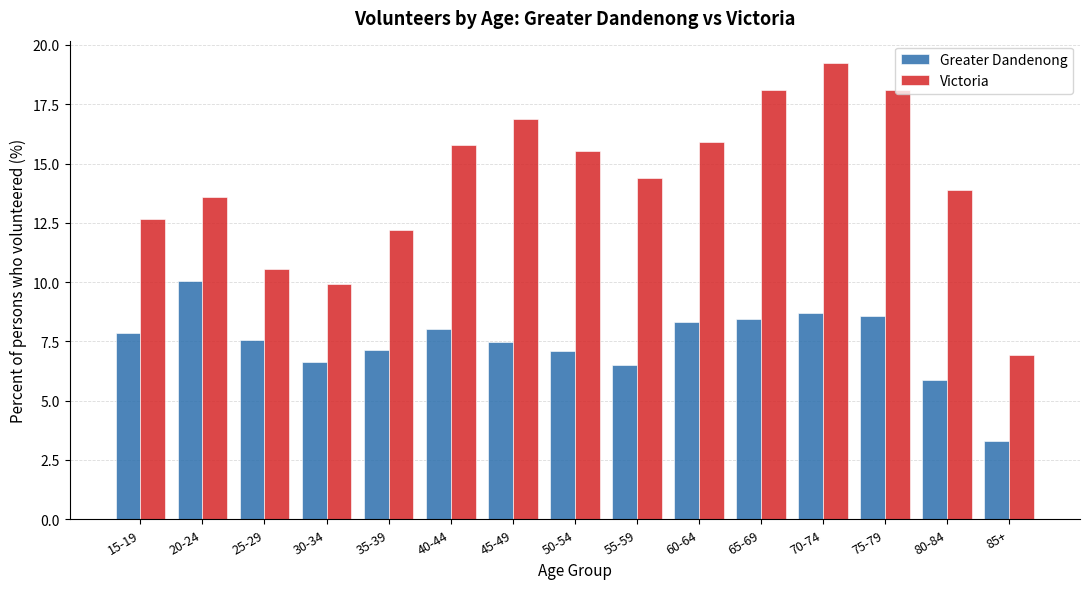

Reading left to right, what are all the values shown in this chart?

Greater Dandenong: 15-19=7.8	20-24=10.1	25-29=7.5	30-34=6.6	35-39=7.1	40-44=8.0	45-49=7.5	50-54=7.1	55-59=6.5	60-64=8.3	65-69=8.4	70-74=8.7	75-79=8.6	80-84=5.9	85+=3.3
Victoria: 15-19=12.7	20-24=13.6	25-29=10.6	30-34=9.9	35-39=12.2	40-44=15.8	45-49=16.9	50-54=15.5	55-59=14.4	60-64=15.9	65-69=18.1	70-74=19.2	75-79=18.1	80-84=13.9	85+=6.9